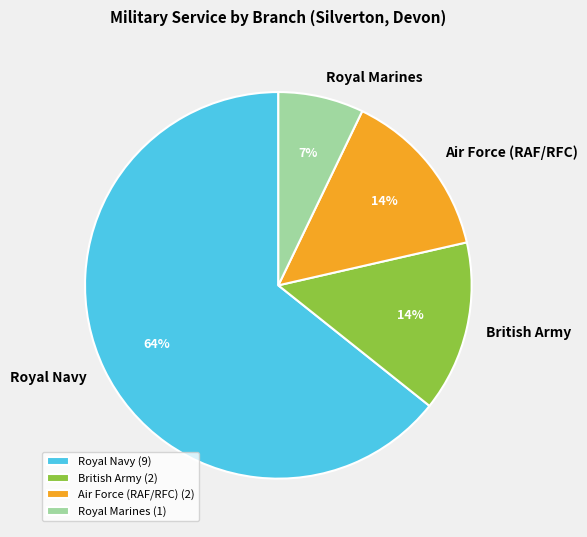

To the nearest percent, what is the average slice percentage?

25%